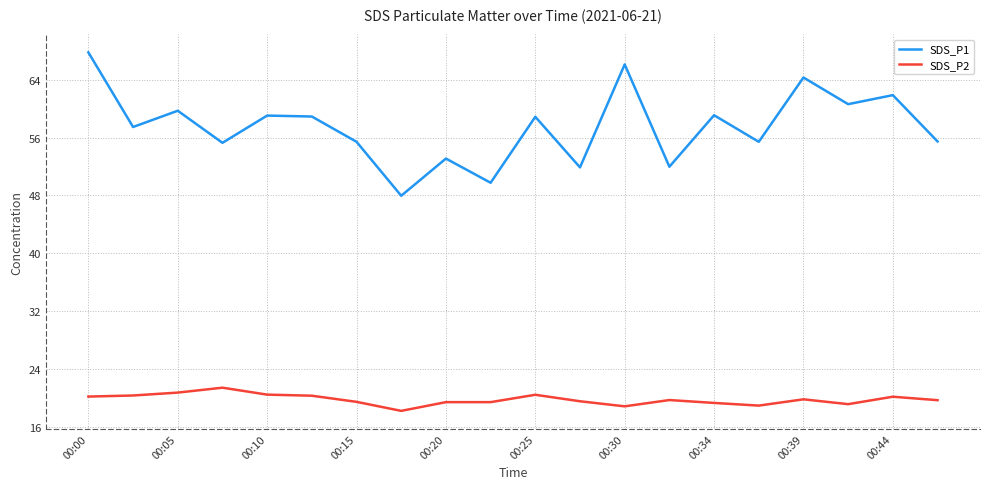

What is the maximum value for SDS_P2?

21.4